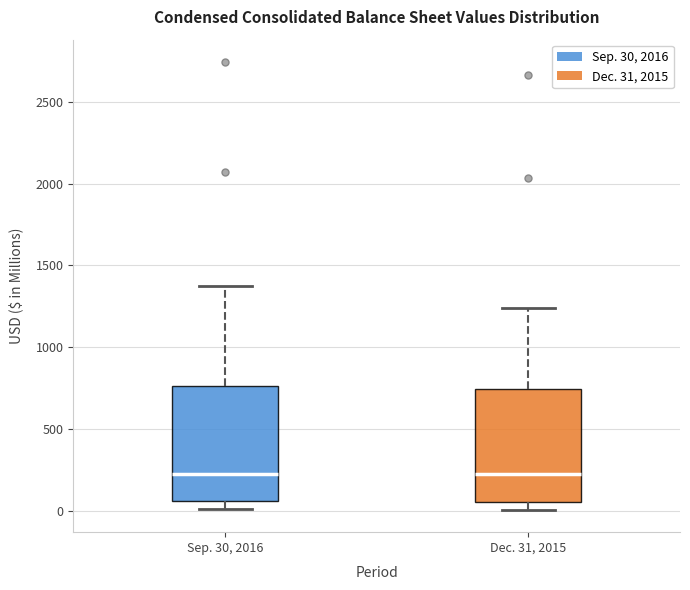

Where is the upper edge of the box for Sep. 30, 2016 on the y-axis? The values are not printed on the chart, so give them approximately, as read against the axis.

750